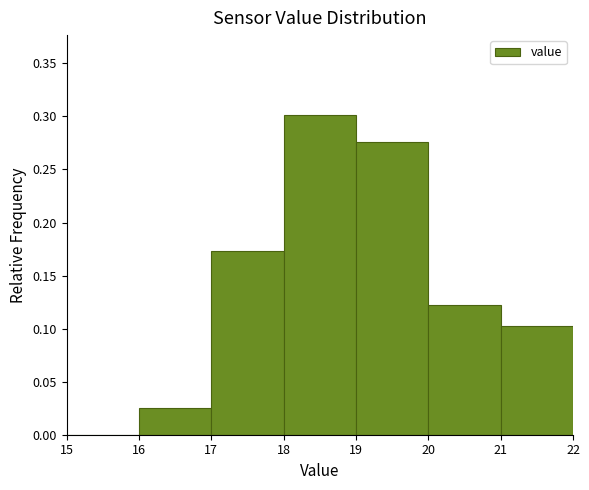

Reading left to right, list every bar in this chart as the range it spans on the x-axis followed by its height. The values are not printed on the chart, so give them approximately, as read against the axis.

15 to 16: 0
16 to 17: 0.025
17 to 18: 0.175
18 to 19: 0.300
19 to 20: 0.275
20 to 21: 0.120
21 to 22: 0.105